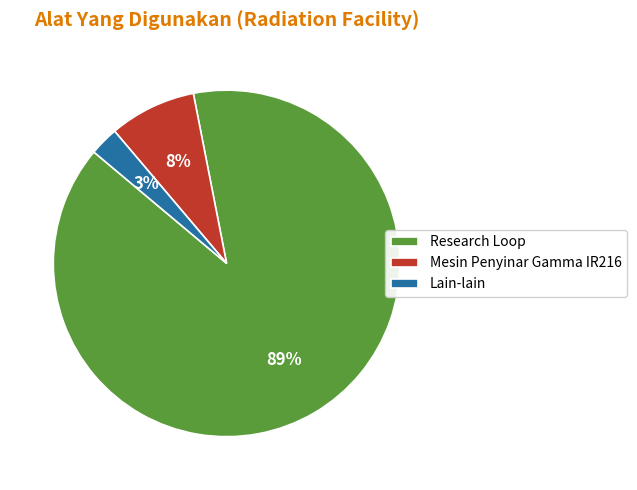

Count the number of slices in the pie.

3